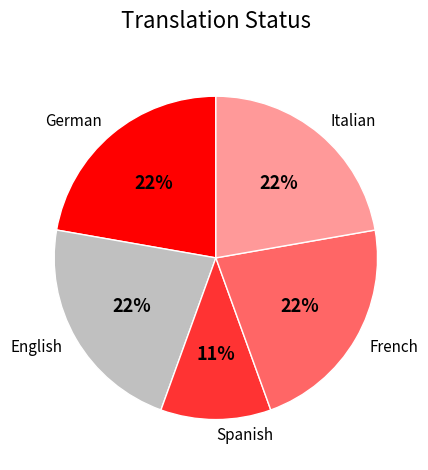

What is the smallest slice in the pie chart?

Spanish